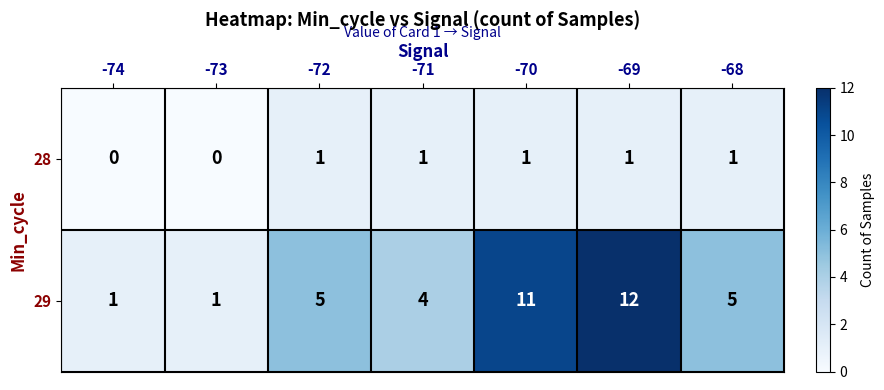

What is the difference between the maximum and minimum values in the 29 series?

11